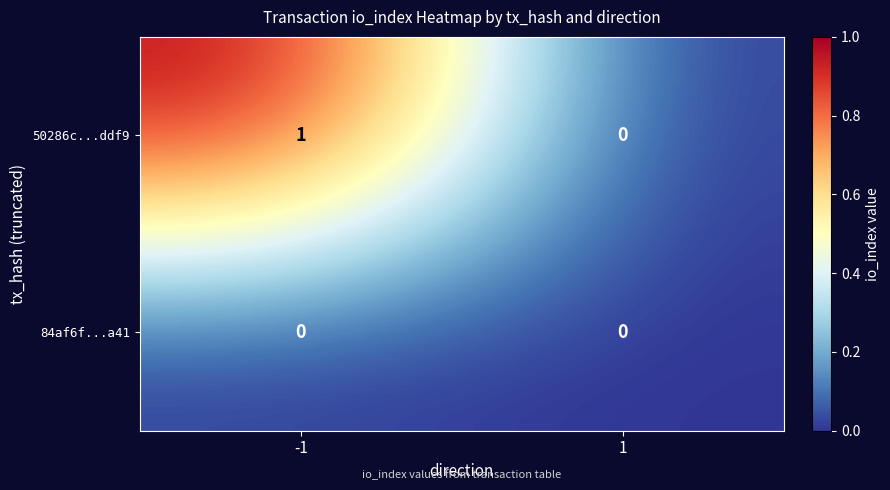

At -1, list the series in order from smallest to largest.

84af6f...a41, 50286c...ddf9